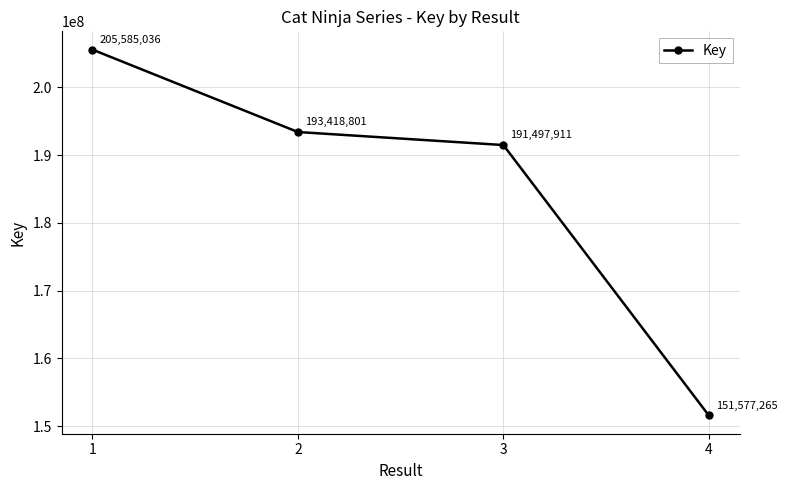

What is the change in value from 1 to 3?

-14087125